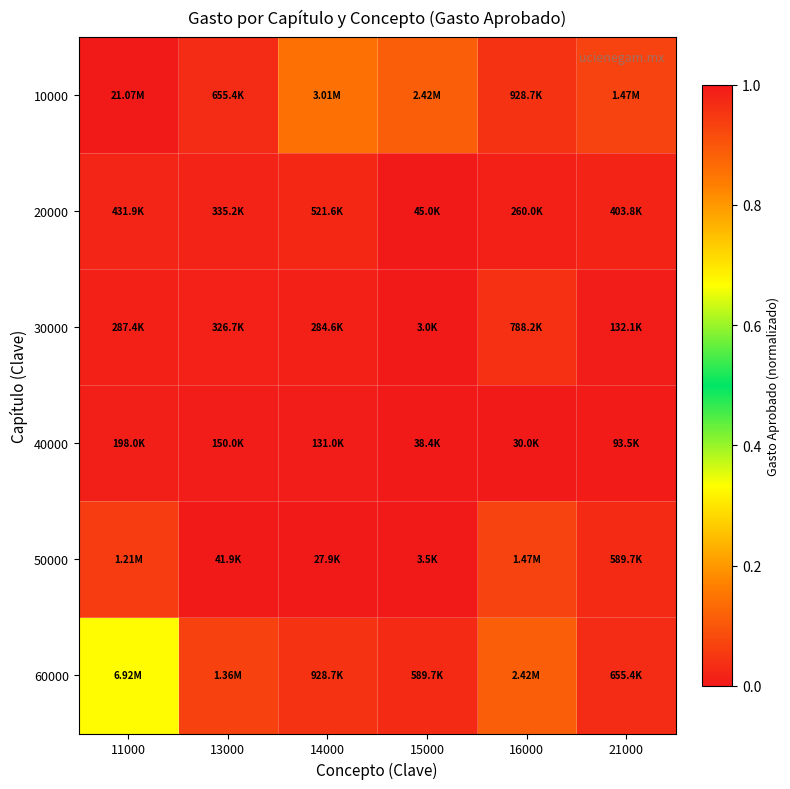

Reading left to right, extract all data points from this chart.

10000: 11000=1.0	13000=0.0	14000=0.1	15000=0.1	16000=0.0	21000=0.1
20000: 11000=0.0	13000=0.0	14000=0.0	15000=0.0	16000=0.0	21000=0.0
30000: 11000=0.0	13000=0.0	14000=0.0	15000=0.0	16000=0.0	21000=0.0
40000: 11000=0.0	13000=0.0	14000=0.0	15000=0.0	16000=0.0	21000=0.0
50000: 11000=0.1	13000=0.0	14000=0.0	15000=0.0	16000=0.1	21000=0.0
60000: 11000=0.3	13000=0.1	14000=0.0	15000=0.0	16000=0.1	21000=0.0